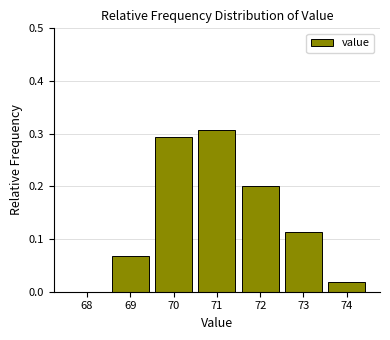

The chart shows a value of 0.2 at 72. True or false?

True